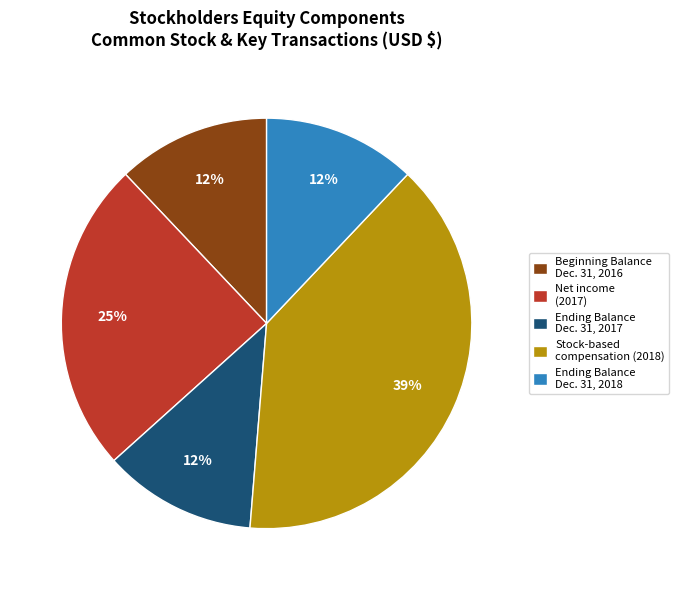

Count the number of slices in the pie.

5